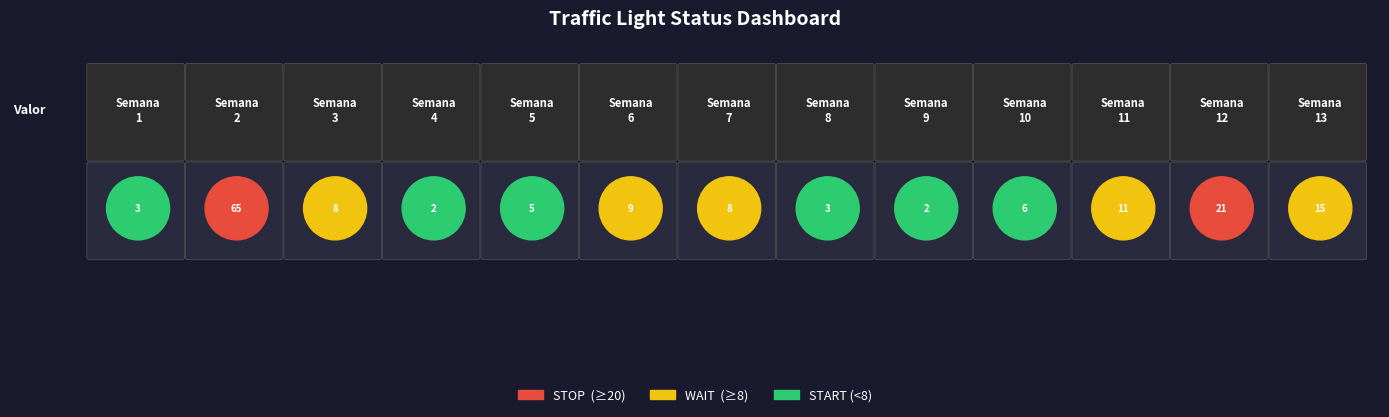

List the labels in order of value, largest first.

2, 12, 13, 11, 6, 3, 7, 10, 5, 1, 8, 4, 9